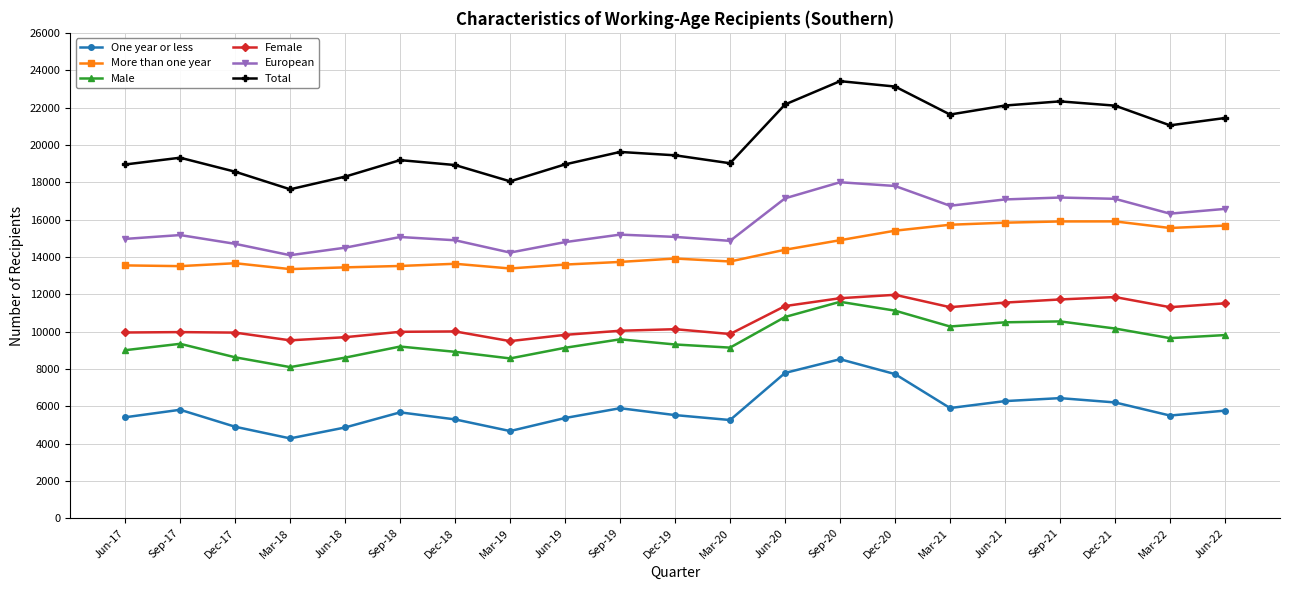

What is the lowest value of the More than one year series?

13344